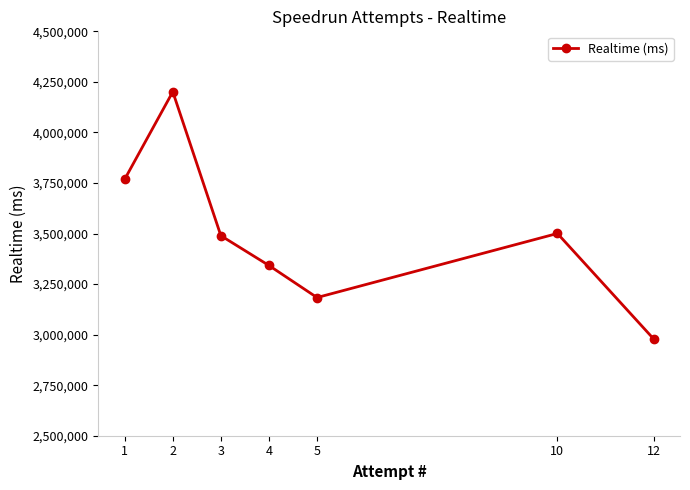

Where does the data first go above 3489329?

1